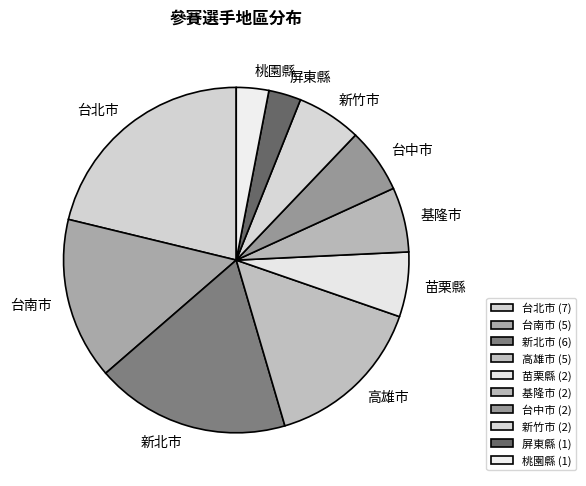

How many slices are in this pie chart?

10